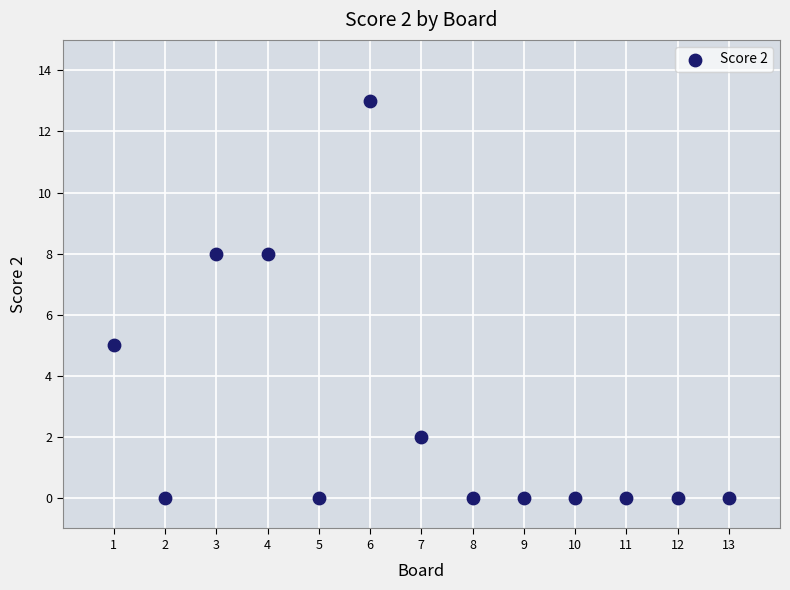

What is the range of X values (max minus min)?

12